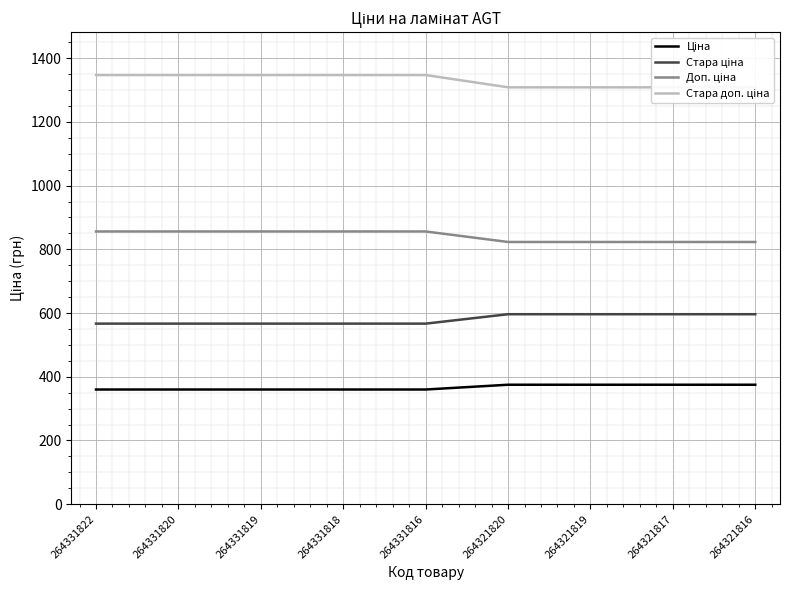

True or false: Стара ціна and Стара доп. ціна intersect in this chart.

False